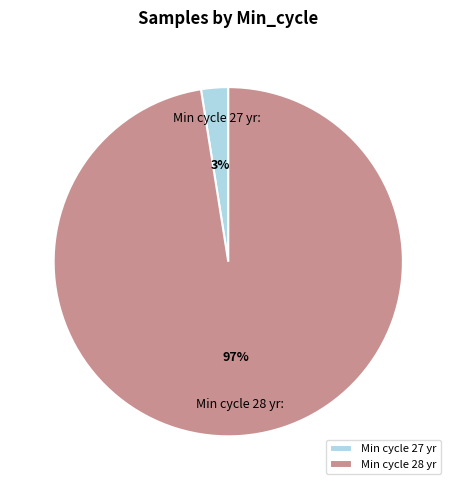

Does Min cycle 27 yr account for over 50% of the chart?

No